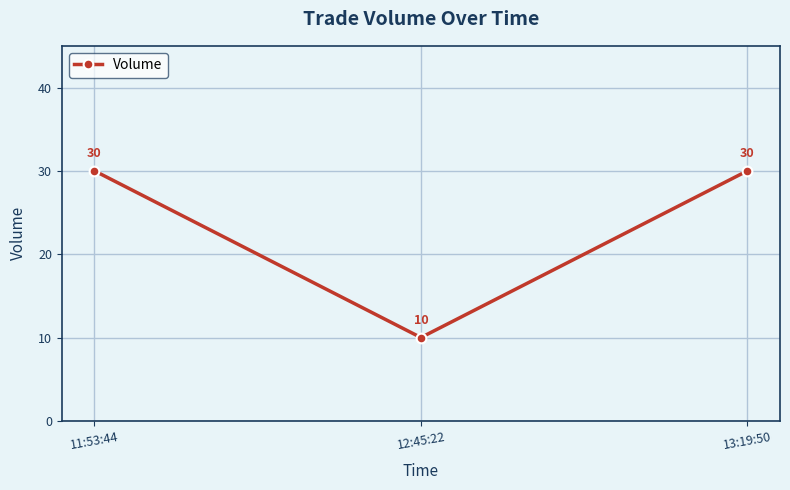

Which label corresponds to the smallest value in the chart?

12:45:22